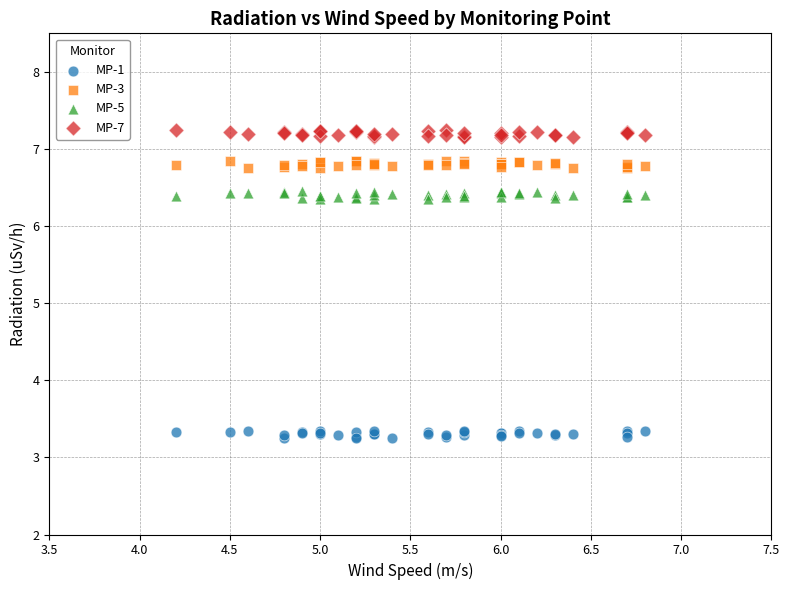

Which series reaches the maximum Y coordinate?

MP-7